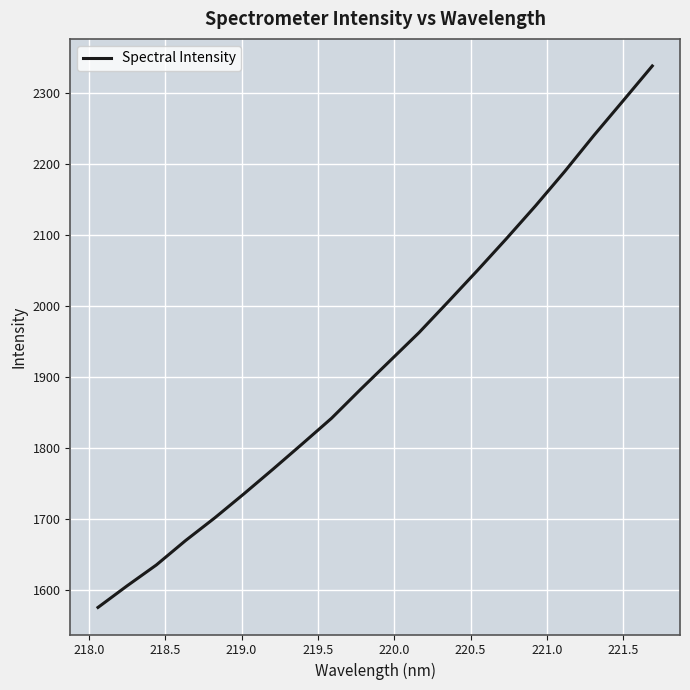

Reading left to right, transcribe all the data shown in this chart.

1575.5	1606.0	1635.3	1669.6	1701.6	1735.5	1770.3	1805.8	1841.8	1882.6	1922.5	1962.4	2005.9	2049.9	2094.9	2141.2	2189.5	2240.2	2288.9	2337.9